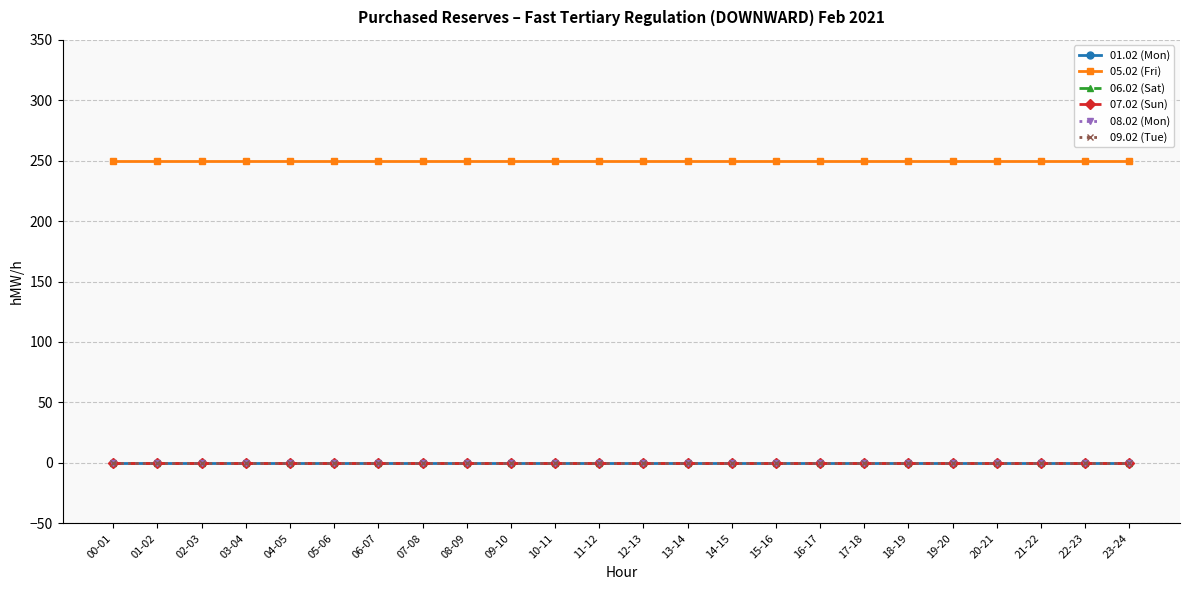

Is this an area chart (filled region under the line)?

No